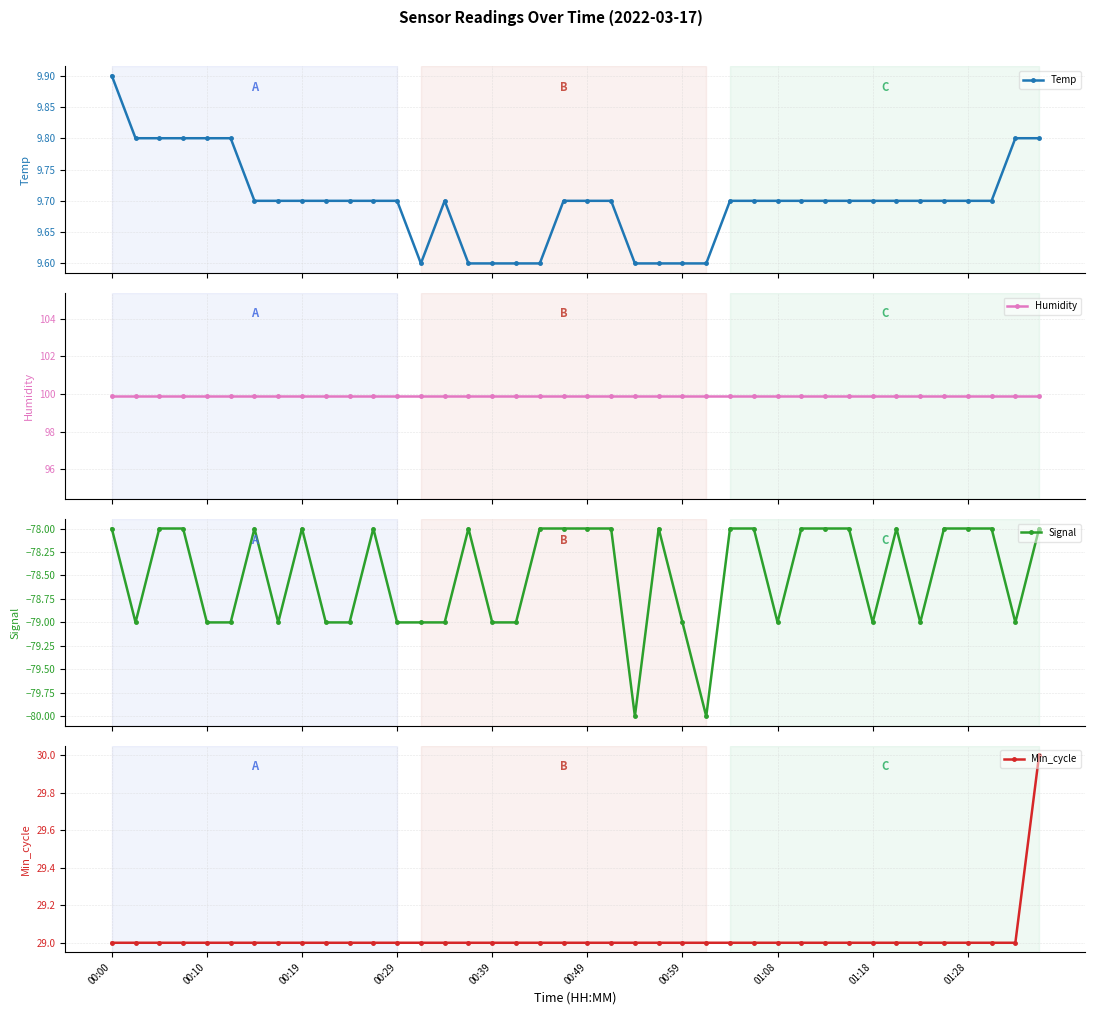

The Min_cycle series shows 43 at 00:29. True or false?

False